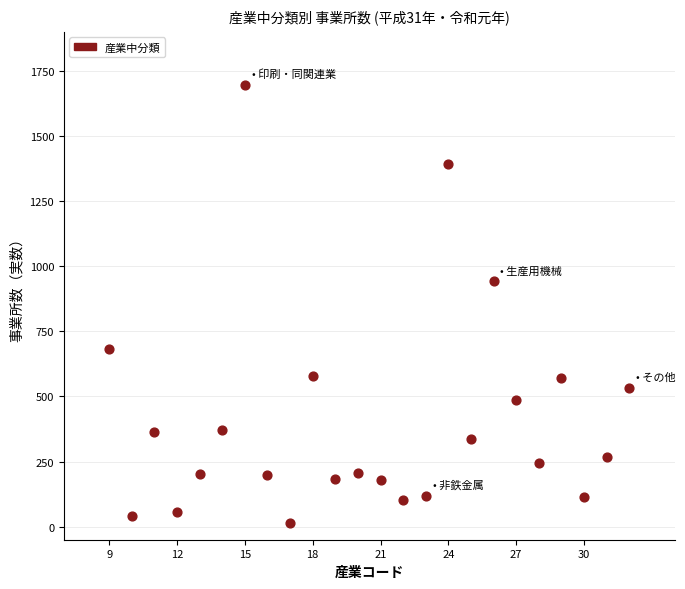

What Y value in the scatter plot is closest to 857?

943